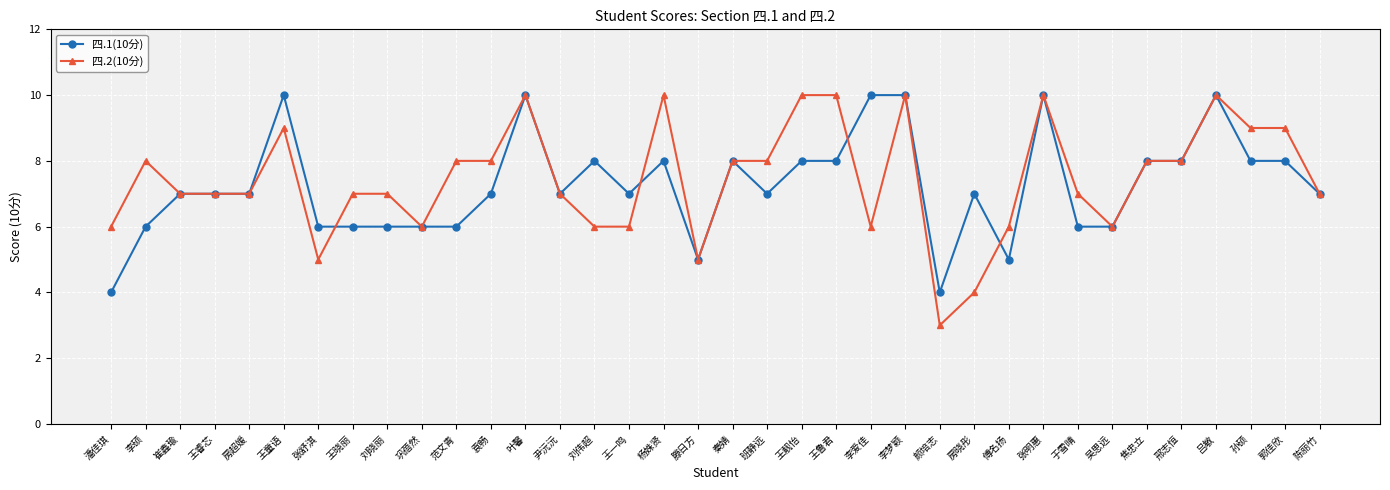

Is it true that 四.1(10分) equals 2 at 傅名扬?

False